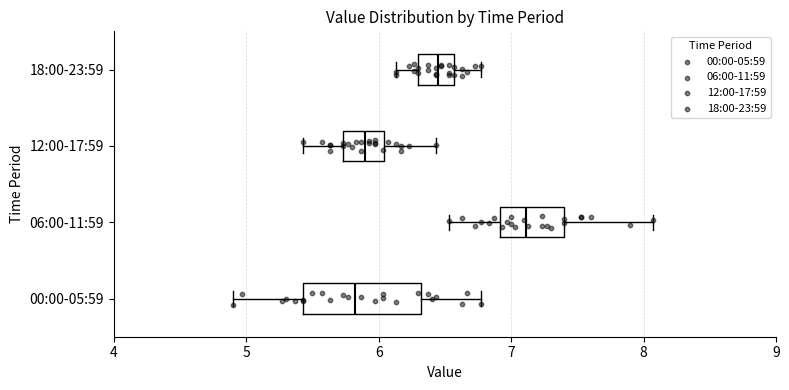

Reading bottom to top, transcribe this box plot: for each box, give where its median line is, the range the box spans, and where its two whiskers end, as read against the x-axis. The values are not printed on the chart, so give them approximately, as read against the axis.

00:00-05:59: median 5.8, box 5.4 to 6.3, whiskers 4.9 to 6.8
06:00-11:59: median 7.1, box 6.9 to 7.4, whiskers 6.5 to 8.1
12:00-17:59: median 5.9, box 5.7 to 6.0, whiskers 5.4 to 6.4
18:00-23:59: median 6.5, box 6.3 to 6.6, whiskers 6.1 to 6.8